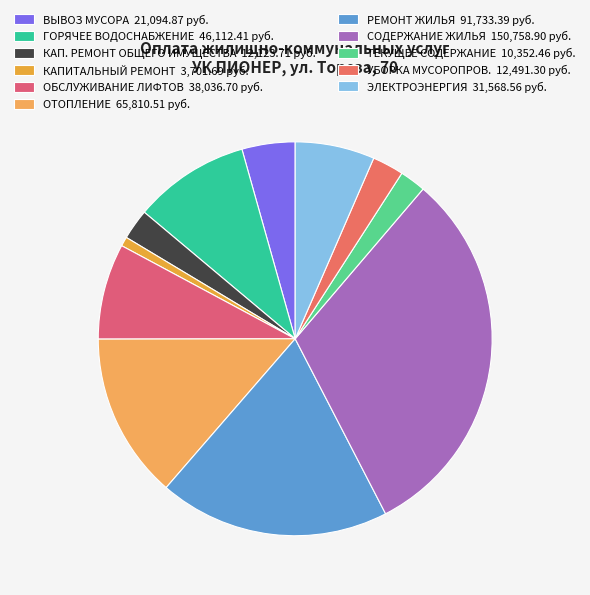

What is the ratio of the value at УБОРКА МУСОРОПРОВ. to the value at СОДЕРЖАНИЕ ЖИЛЬЯ?

0.1